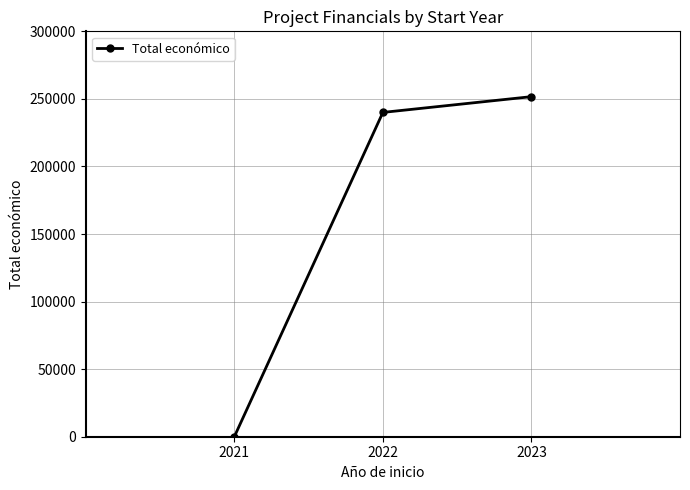

How many positive values are there?

2